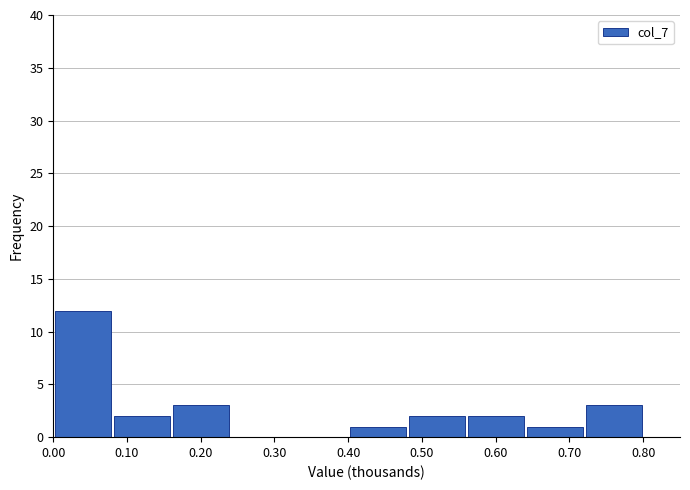

Reading left to right, list every bar in this chart as the range it spans on the x-axis followed by its height. The values are not printed on the chart, so give them approximately, as read against the axis.

0.00 to 0.08: 12
0.08 to 0.16: 2
0.16 to 0.24: 3
0.24 to 0.32: 0
0.32 to 0.40: 0
0.40 to 0.48: 1
0.48 to 0.56: 2
0.56 to 0.64: 2
0.64 to 0.72: 1
0.72 to 0.80: 3